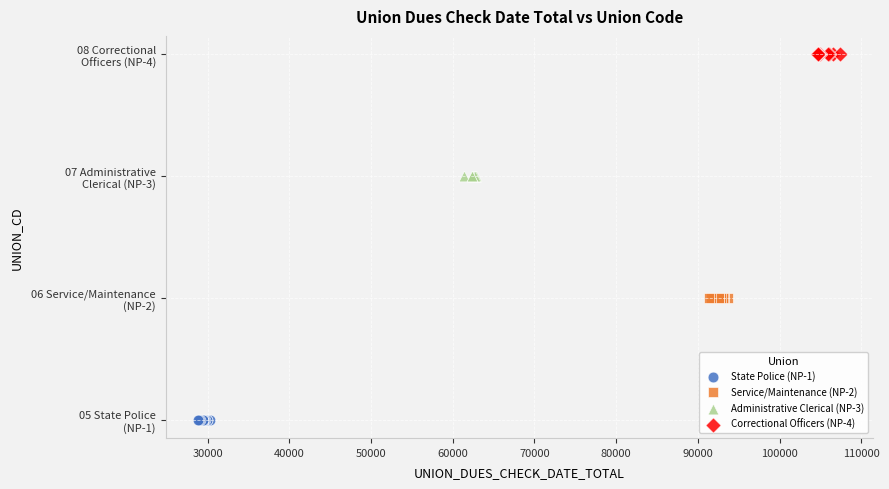

What are all the series names shown in the legend?

State Police (NP-1), Service/Maintenance (NP-2), Administrative Clerical (NP-3), Correctional Officers (NP-4)